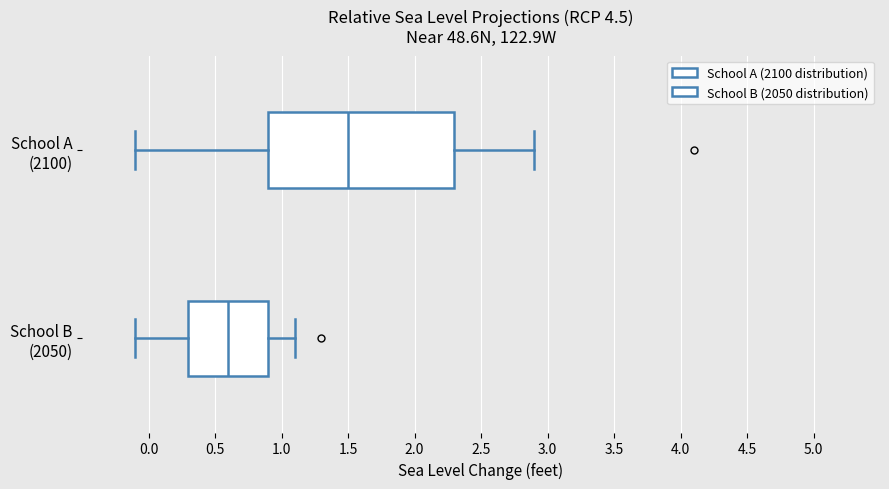

Which box has the furthest to the right median line?

School A (2100)